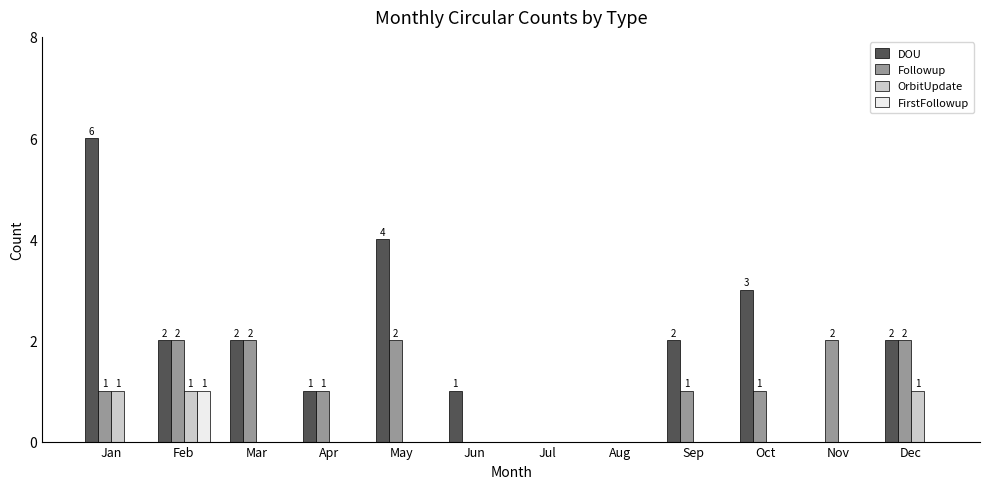

Reading right to left, transcribe all the data shown in this chart.

DOU: Dec=2	Nov=0	Oct=3	Sep=2	Aug=0	Jul=0	Jun=1	May=4	Apr=1	Mar=2	Feb=2	Jan=6
Followup: Dec=2	Nov=2	Oct=1	Sep=1	Aug=0	Jul=0	Jun=0	May=2	Apr=1	Mar=2	Feb=2	Jan=1
OrbitUpdate: Dec=1	Nov=0	Oct=0	Sep=0	Aug=0	Jul=0	Jun=0	May=0	Apr=0	Mar=0	Feb=1	Jan=1
FirstFollowup: Dec=0	Nov=0	Oct=0	Sep=0	Aug=0	Jul=0	Jun=0	May=0	Apr=0	Mar=0	Feb=1	Jan=0